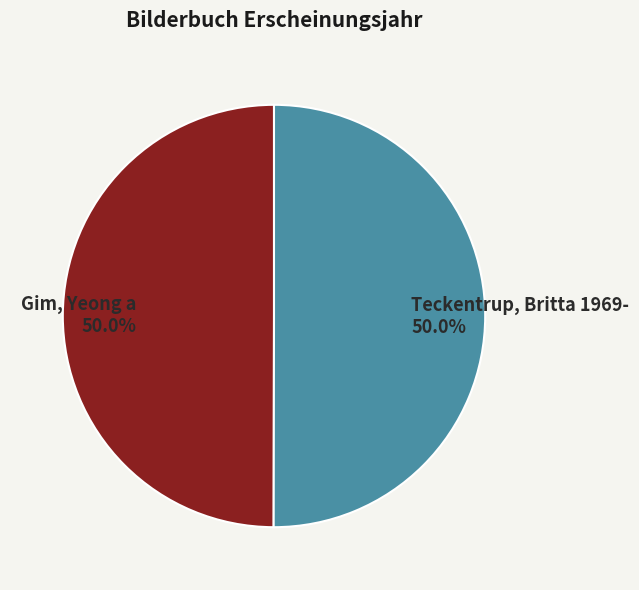

Approximately how many times larger is the value at Gim, Yeong a compared to Teckentrup, Britta 1969-?

1.0